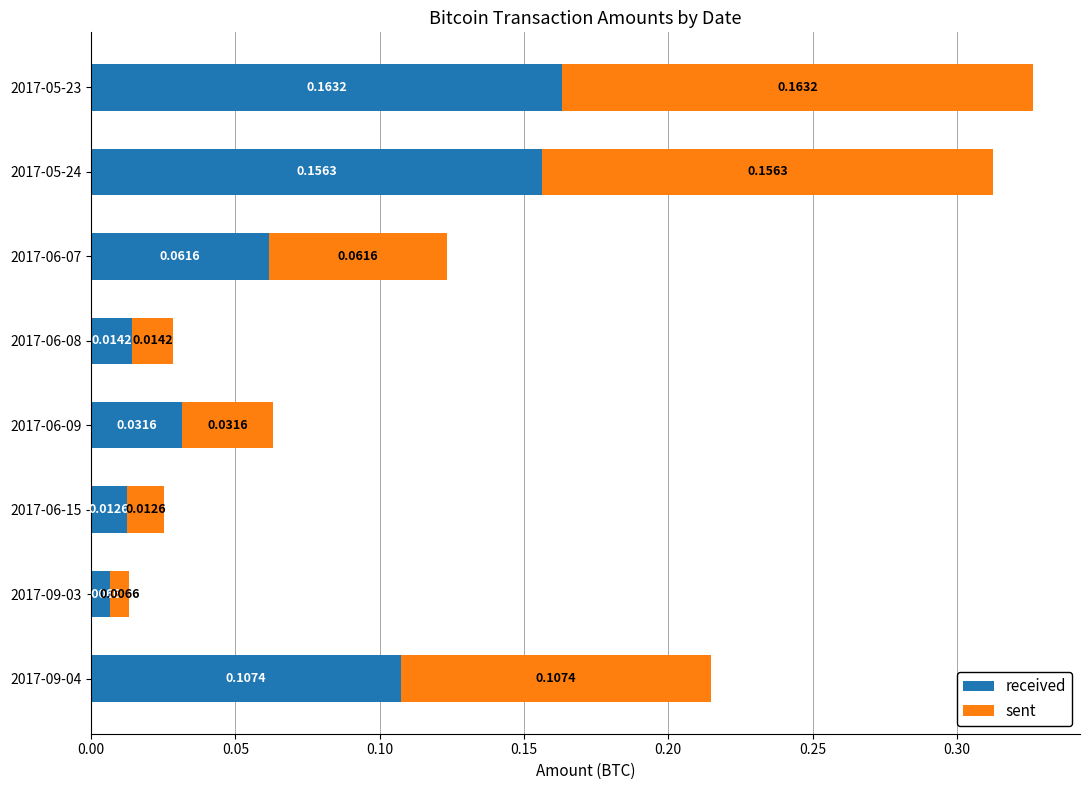

What is the sum of all received values?

0.6